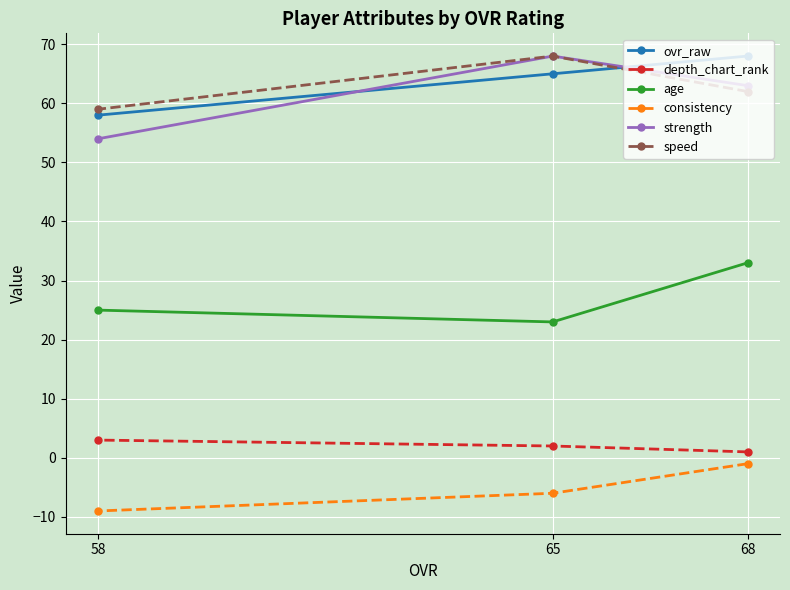

Rank the categories by age value from lowest to highest.

65, 58, 68